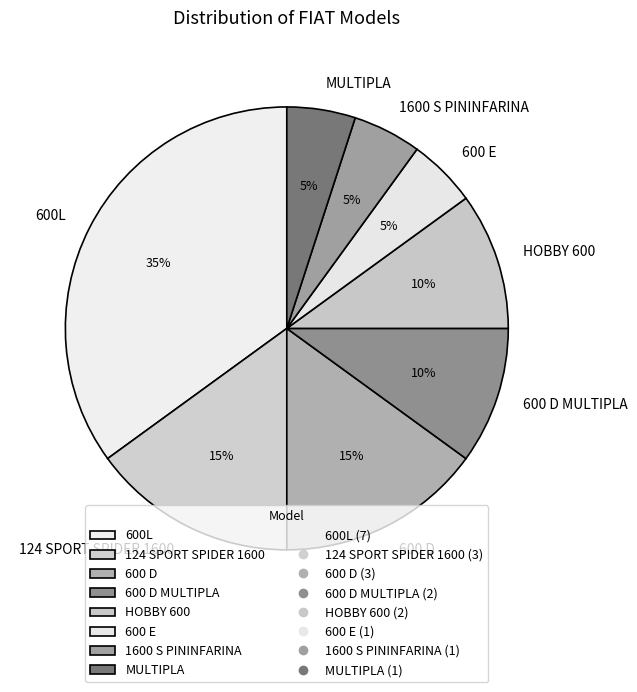

What is the largest slice in the pie chart?

600L